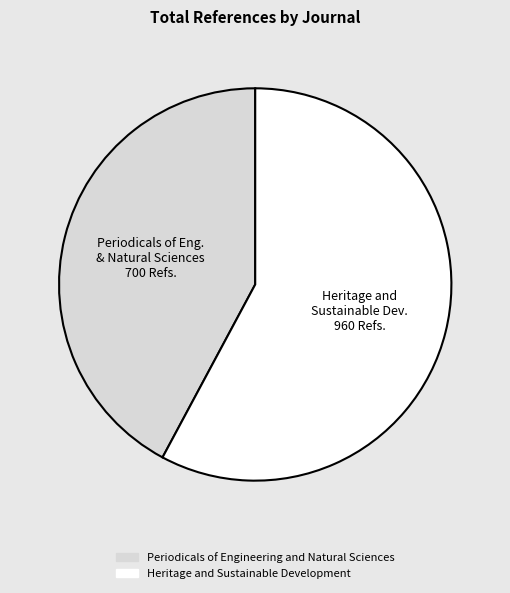

The Periodicals of Engineering and Natural Sciences slice represents 42% of the pie. True or false?

True